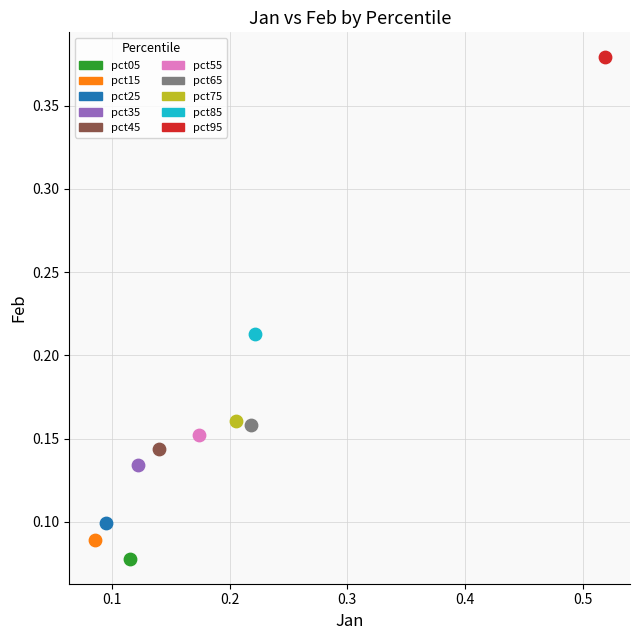

What are all the series names shown in the legend?

pct05, pct15, pct25, pct35, pct45, pct55, pct65, pct75, pct85, pct95